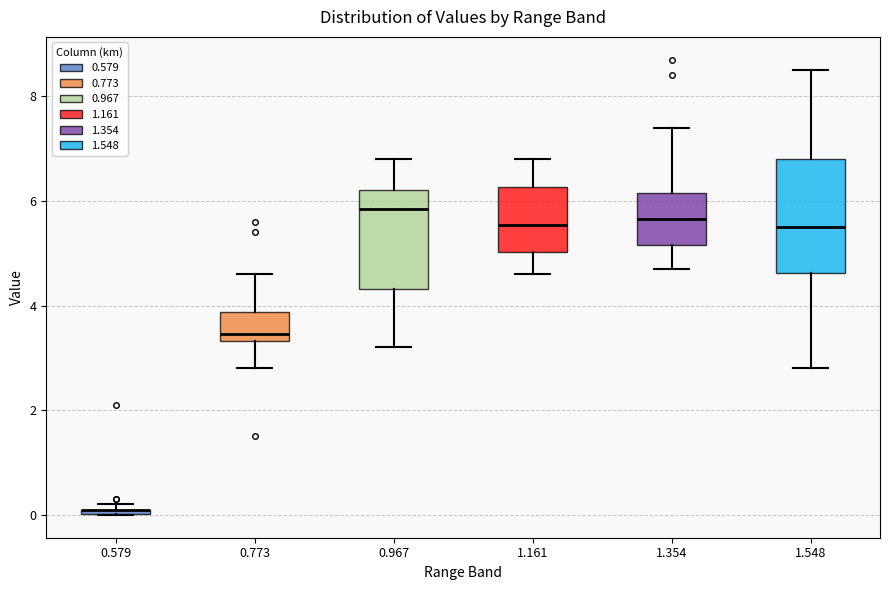

Comparing the boxes themselves (not the whiskers), which one is the tallest?

1.548